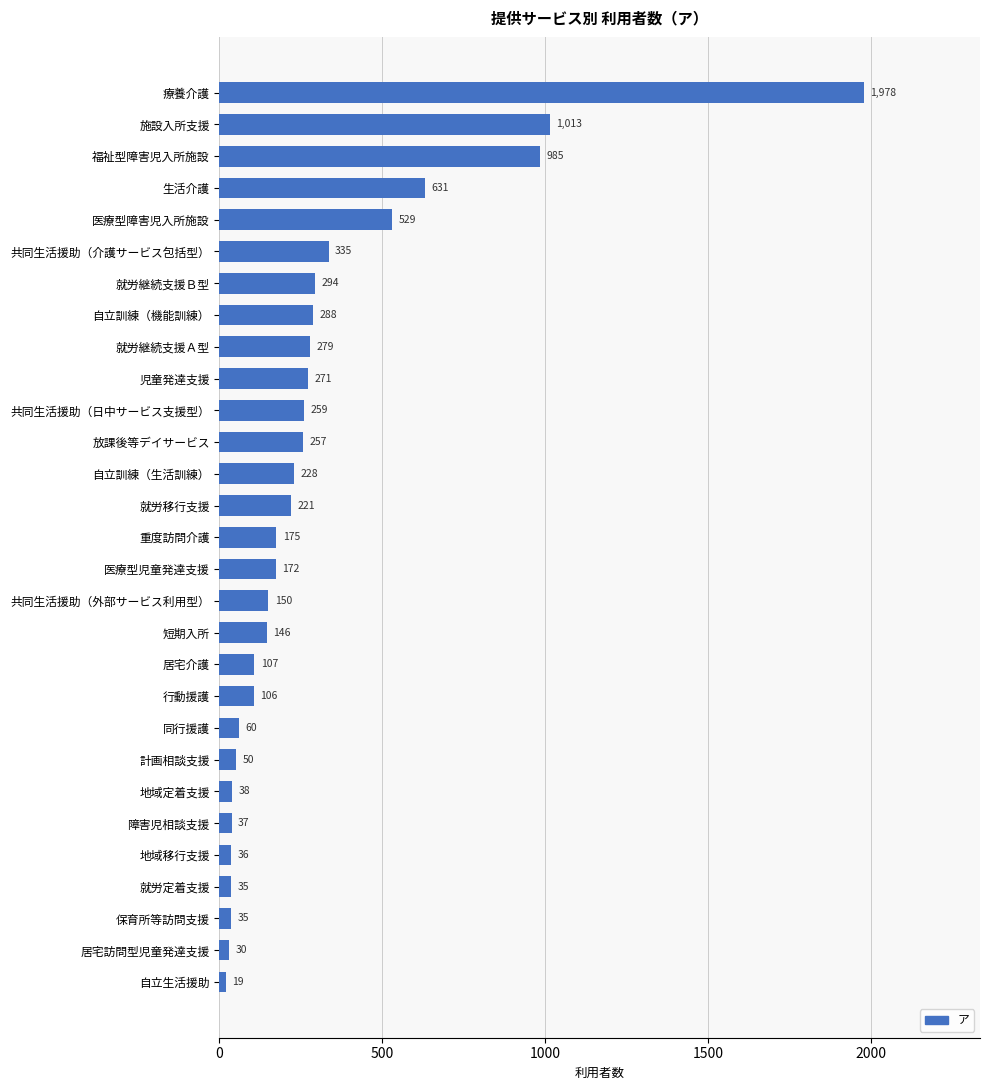

Reading bottom to top, what are all the values shown in this chart?

19	30	35	35	36	37	38	50	60	106	107	146	150	172	175	221	228	257	259	271	279	288	294	335	529	631	985	1013	1978